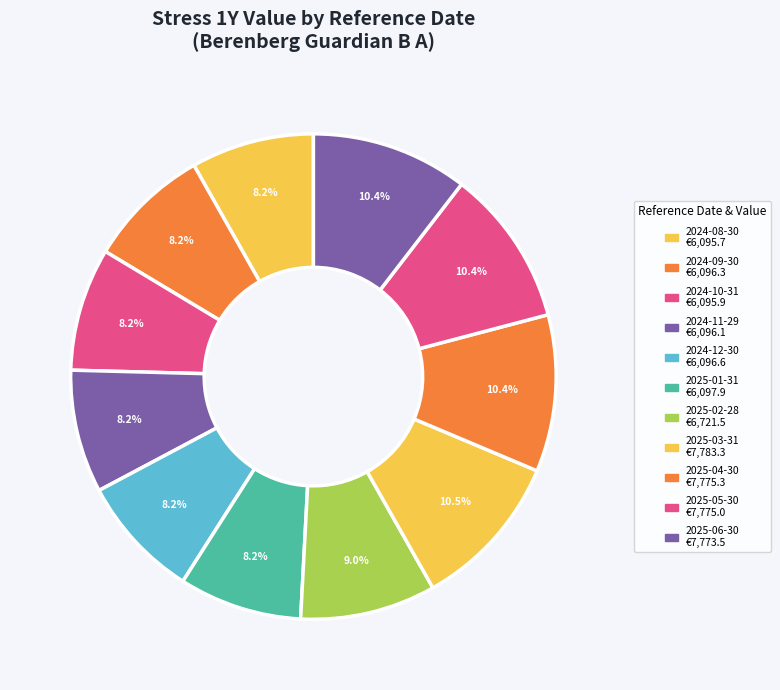

How many segments does this pie chart have?

11